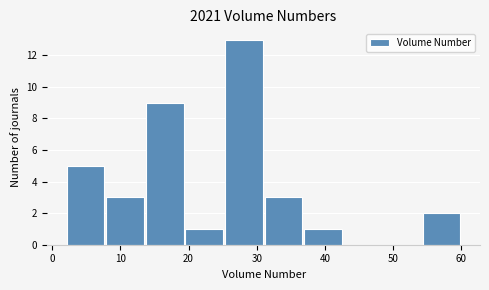

Reading left to right, transcribe this chart: for each bar, give the range it covers on the x-axis and its height. Neither the bar edges nor the heights are printed on the chart, so give them approximately, as read against the axes.

2.0 to 7.8: 5
7.8 to 13.6: 3
13.6 to 19.4: 9
19.4 to 25.2: 1
25.2 to 31.0: 13
31.0 to 36.8: 3
36.8 to 42.6: 1
42.6 to 48.4: 0
48.4 to 54.2: 0
54.2 to 60.0: 2